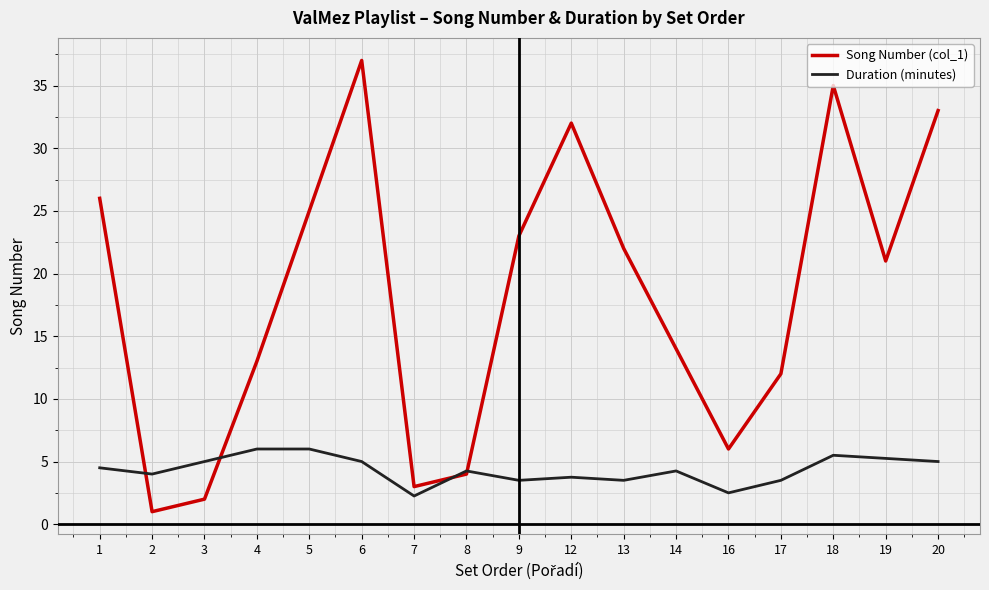

Is it true that Song Number (col_1) equals 15.9 at 17?

False